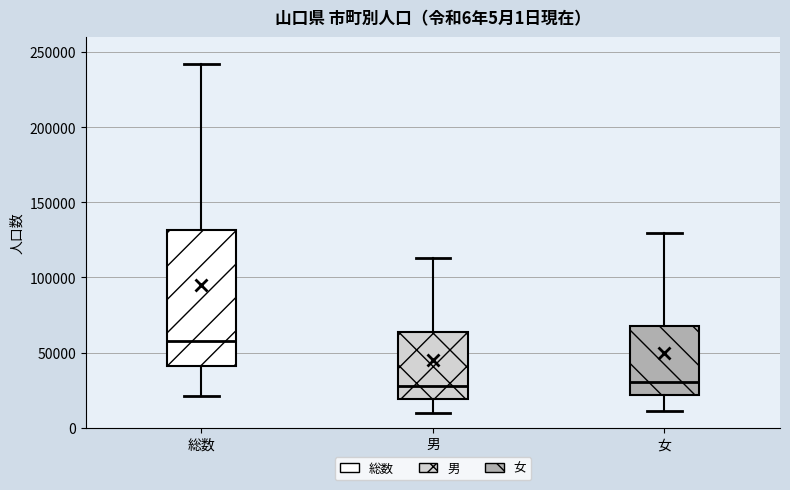

Which box is the tallest, from its lower edge to its upper edge?

総数